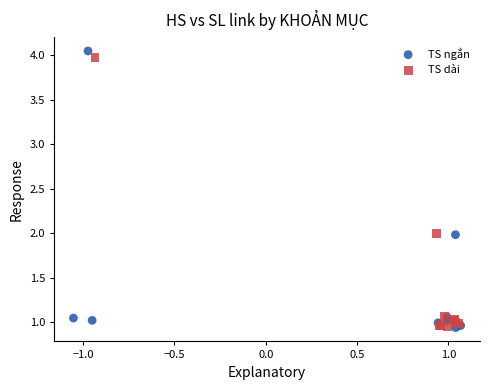

Which series has the widest spread of Y values?

TS ngắn